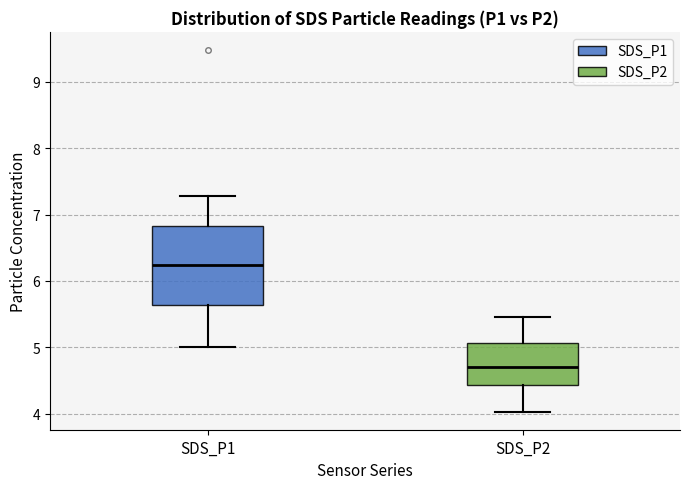

Where does the median line of the box for SDS_P1 sit on the y-axis? The values are not printed on the chart, so give them approximately, as read against the axis.

6.2